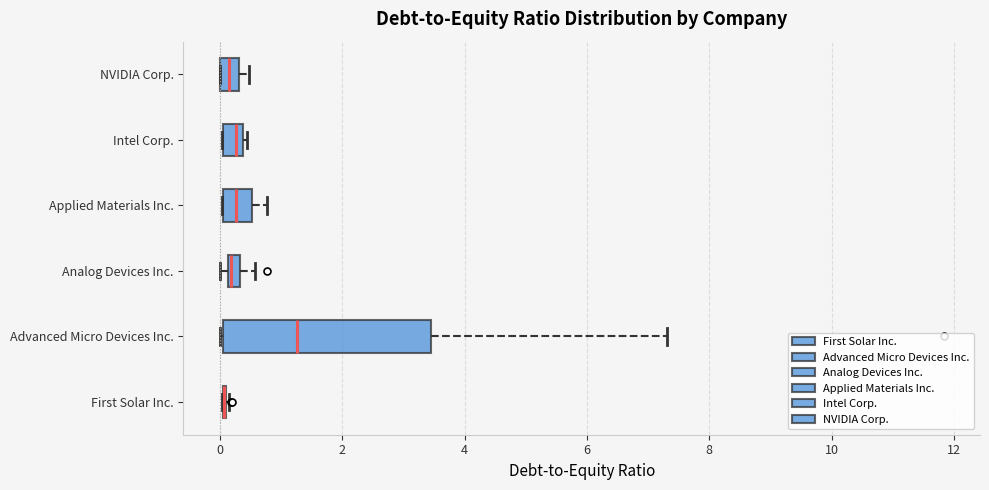

Which box is the widest, from its left edge to its right edge?

Advanced Micro Devices Inc.